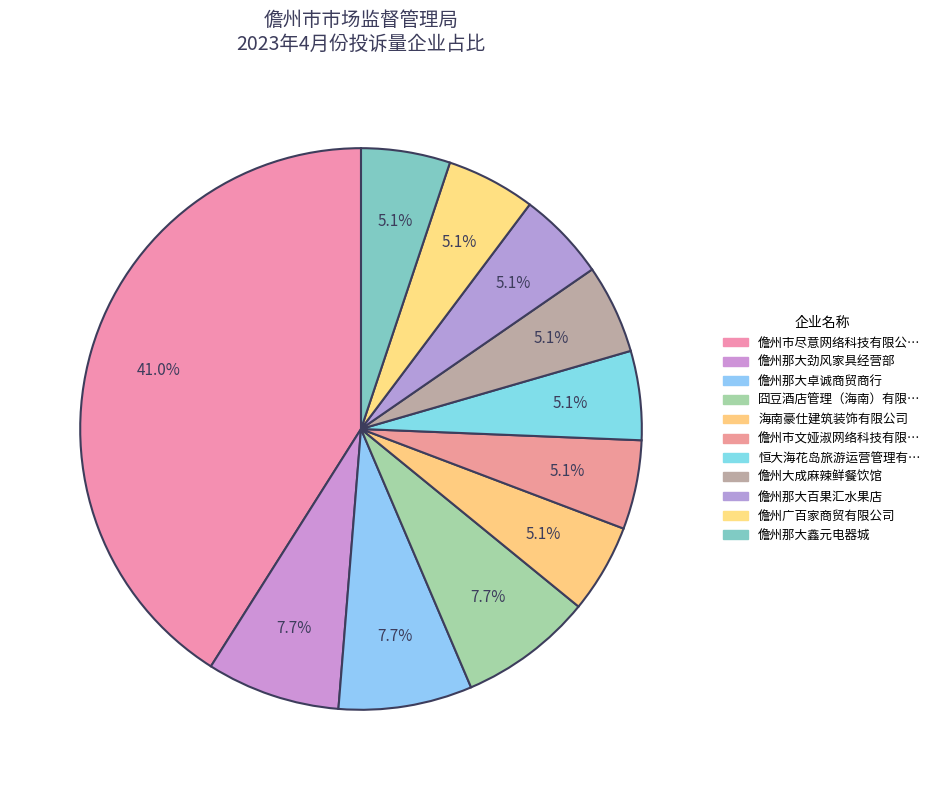

What is the smallest slice in the pie chart?

海南豪仕建筑装饰有限公司